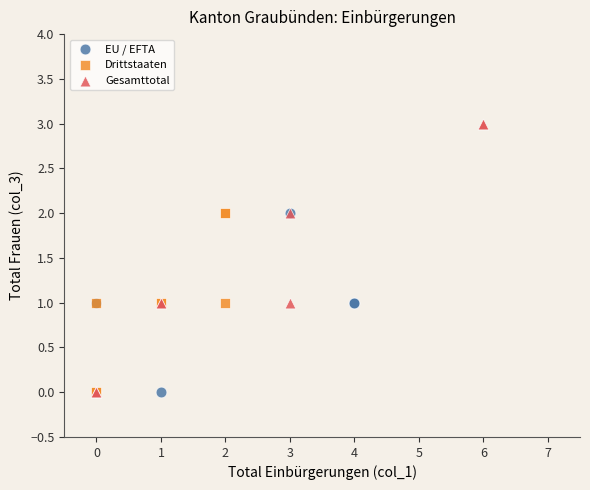

What are all the series names shown in the legend?

EU / EFTA, Drittstaaten, Gesamttotal